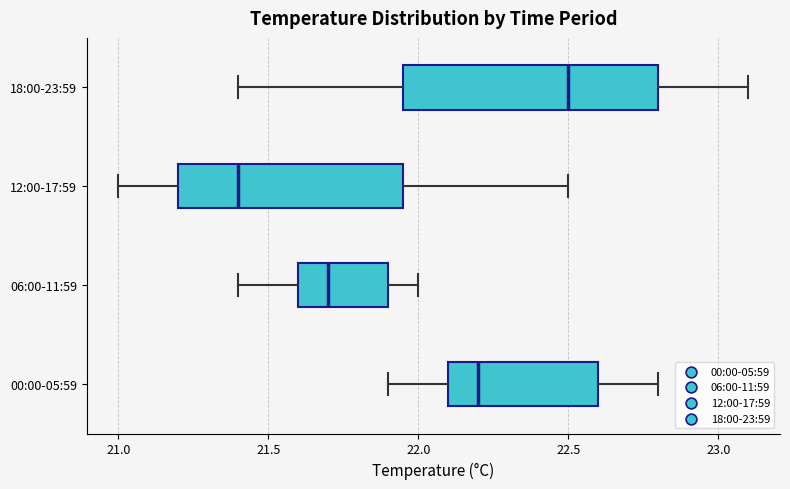

Reading bottom to top, read every box against the x-axis: the position of its median line, the range the box covers, and the ends of its whiskers. The values are not printed on the chart, so give them approximately, as read against the axis.

00:00-05:59: median 22.20, box 22.10 to 22.60, whiskers 21.90 to 22.80
06:00-11:59: median 21.70, box 21.60 to 21.90, whiskers 21.40 to 22.00
12:00-17:59: median 21.40, box 21.20 to 21.95, whiskers 21.00 to 22.50
18:00-23:59: median 22.50, box 21.95 to 22.80, whiskers 21.40 to 23.10